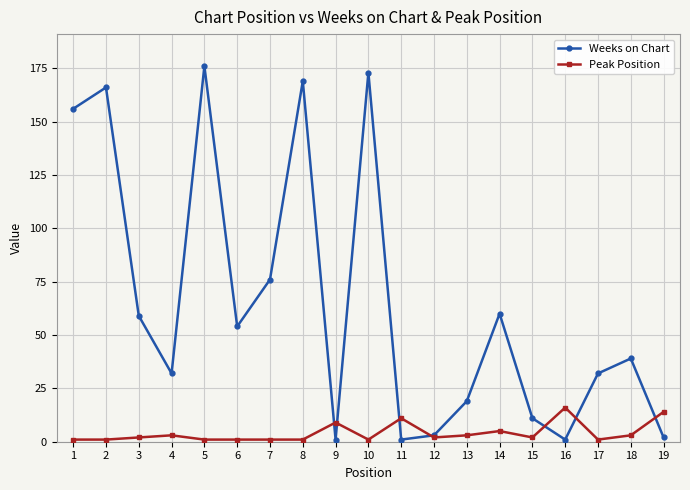

Which series has the largest total across all categories?

Weeks on Chart